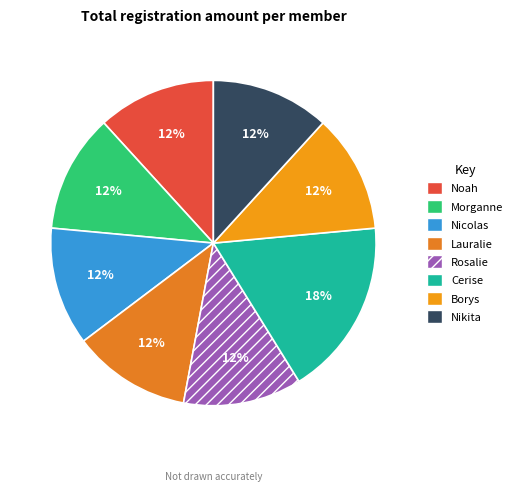

To the nearest percent, what percentage of the pie is Nikita?

12%